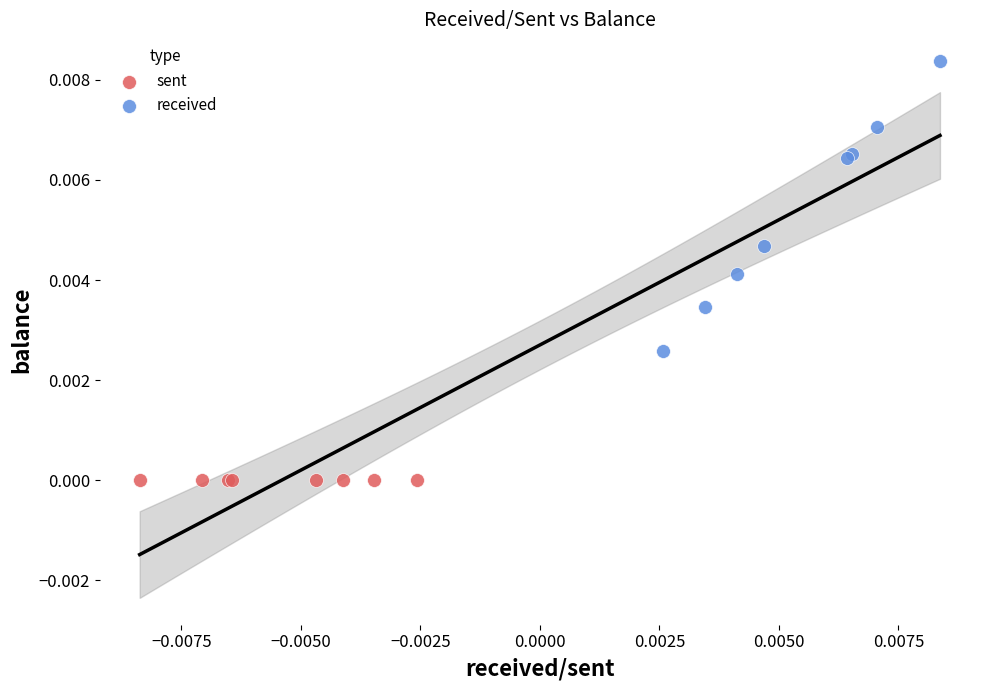

Which series contains the highest Y value?

received